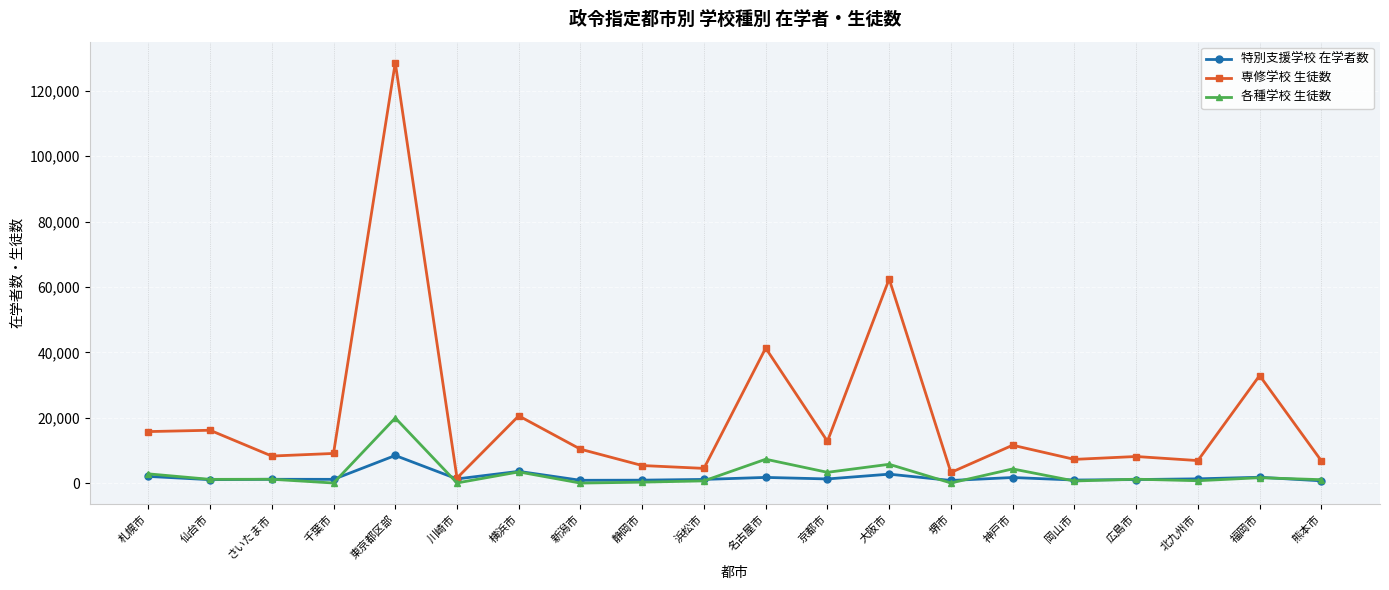

Which series has the widest spread of values?

専修学校 生徒数